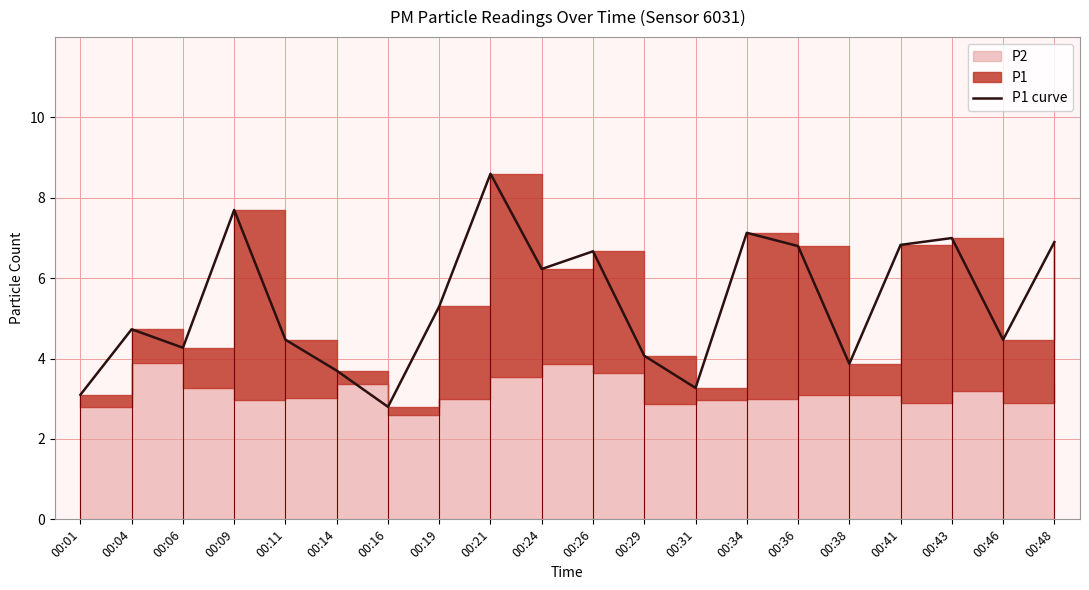

Between 00:38 and 00:34, which is larger?

00:34